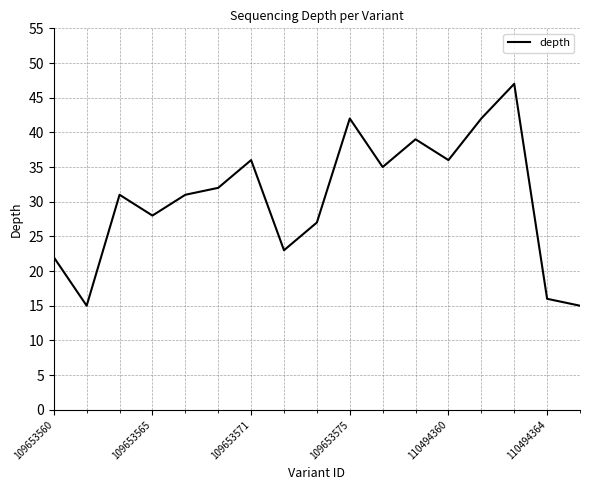

How many interior local peaks (higher than both neighbors) does the data have?

5